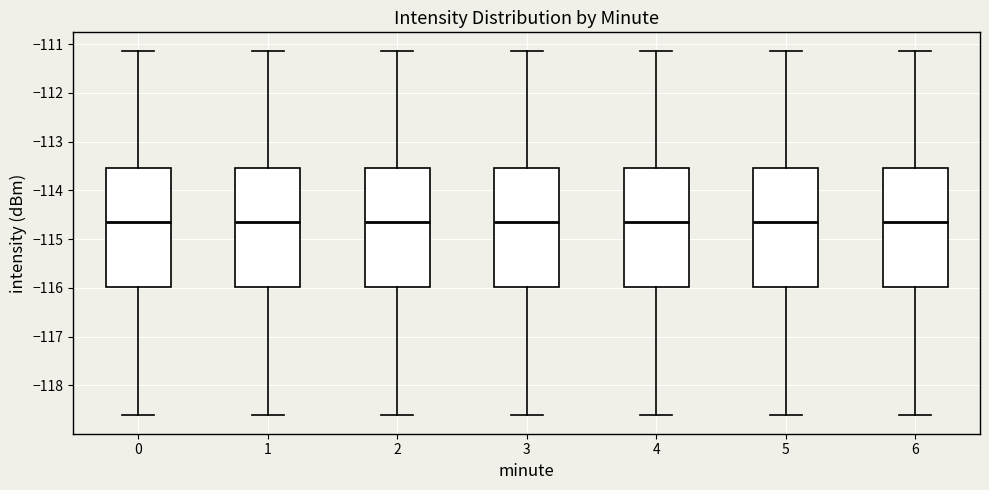

Reading left to right, transcribe this box plot: for each box, give where its median line is, the range the box spans, and where its two whiskers end, as read against the y-axis. The values are not printed on the chart, so give them approximately, as read against the axis.

0: median -114.6, box -116.0 to -113.5, whiskers -118.6 to -111.1
1: median -114.6, box -116.0 to -113.5, whiskers -118.6 to -111.1
2: median -114.6, box -116.0 to -113.5, whiskers -118.6 to -111.1
3: median -114.6, box -116.0 to -113.5, whiskers -118.6 to -111.1
4: median -114.6, box -116.0 to -113.5, whiskers -118.6 to -111.1
5: median -114.6, box -116.0 to -113.5, whiskers -118.6 to -111.1
6: median -114.6, box -116.0 to -113.5, whiskers -118.6 to -111.1